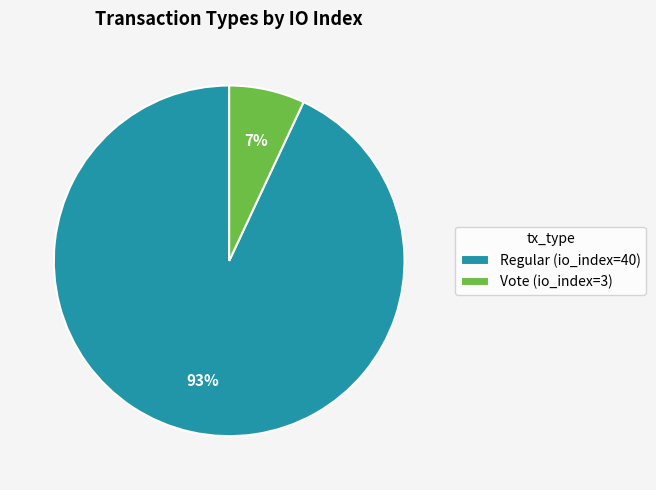

To the nearest percent, what portion does Regular (io_index=40) represent?

93%